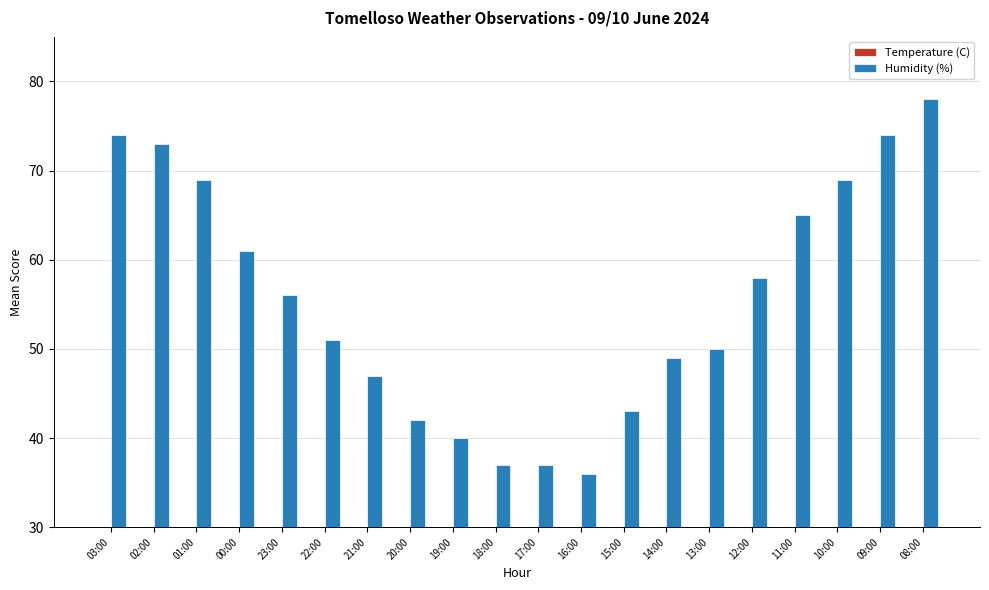

Which label corresponds to the smallest value in the chart?

03:00